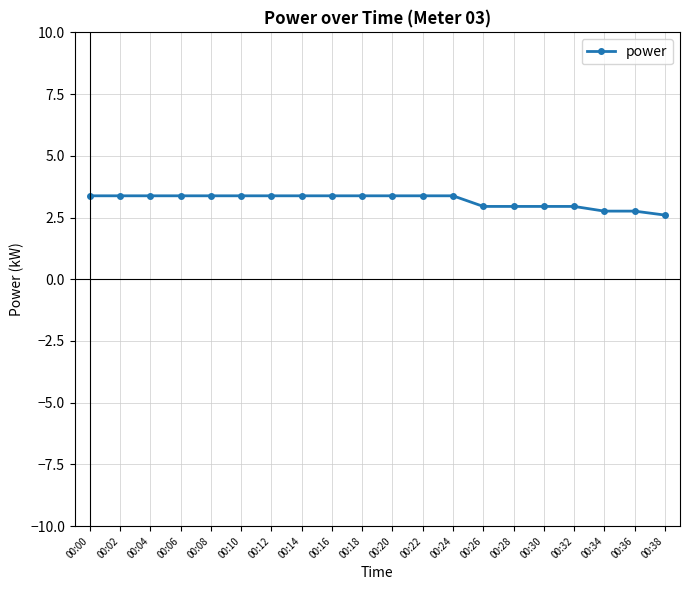

Reading left to right, transcribe all the data shown in this chart.

3.4	3.4	3.4	3.4	3.4	3.4	3.4	3.4	3.4	3.4	3.4	3.4	3.4	3.0	3.0	3.0	3.0	2.8	2.8	2.6